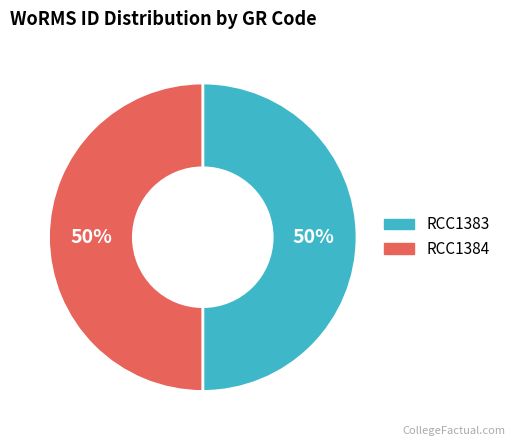

True or false: RCC1384 accounts for 50% of the total.

True